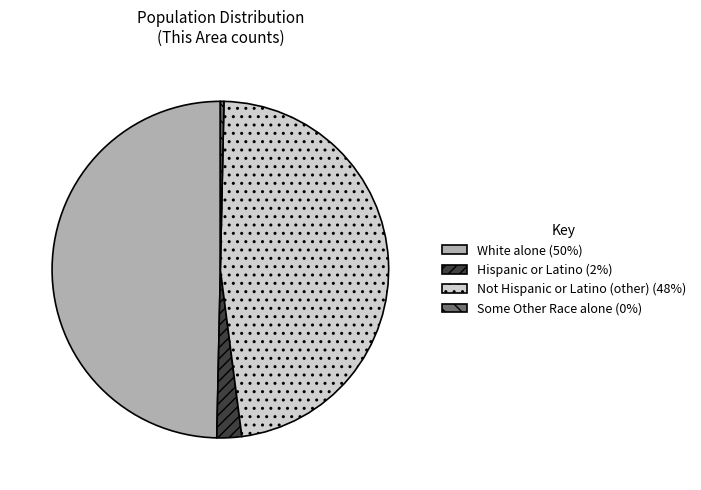

Does any single category account for the majority?

No